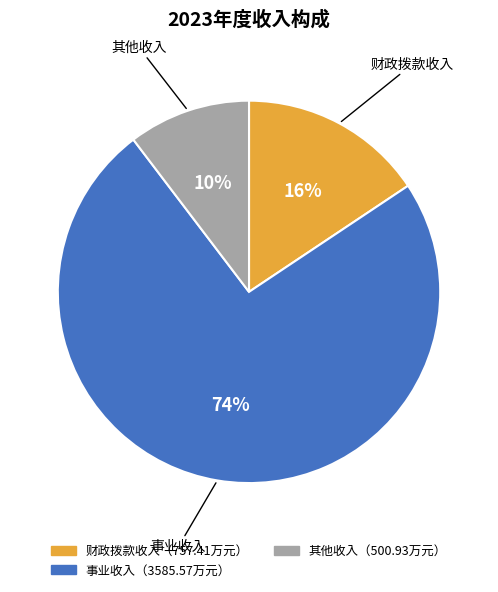

To the nearest percent, what is the difference between the largest and smallest slice percentages?

64%